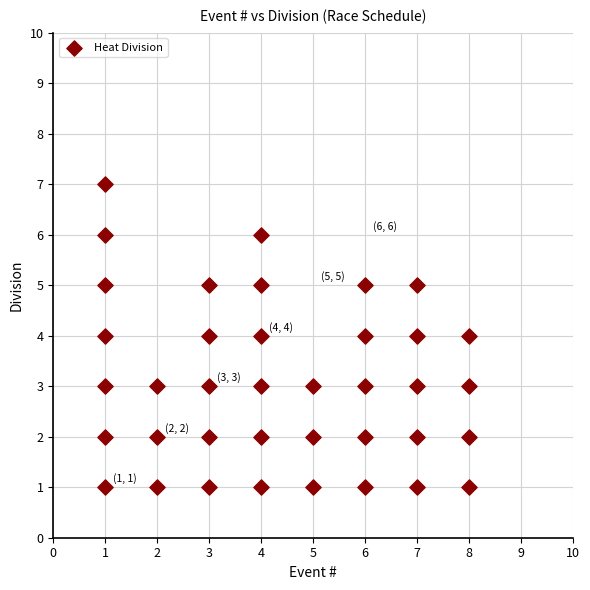

What is the range of Y values (max minus min)?

6